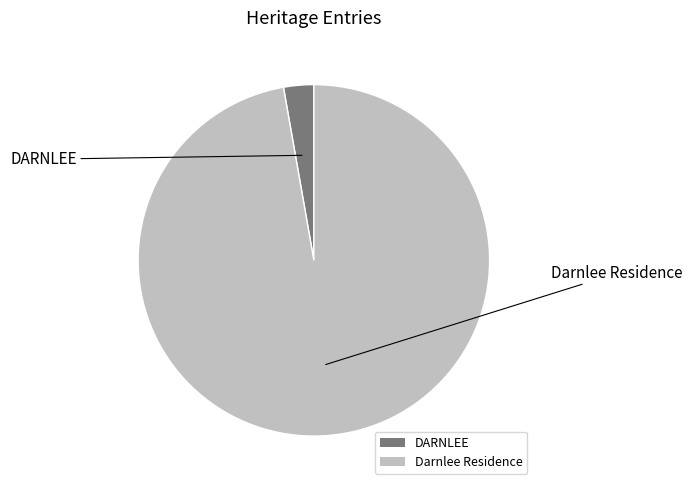

How many slices are in this pie chart?

2